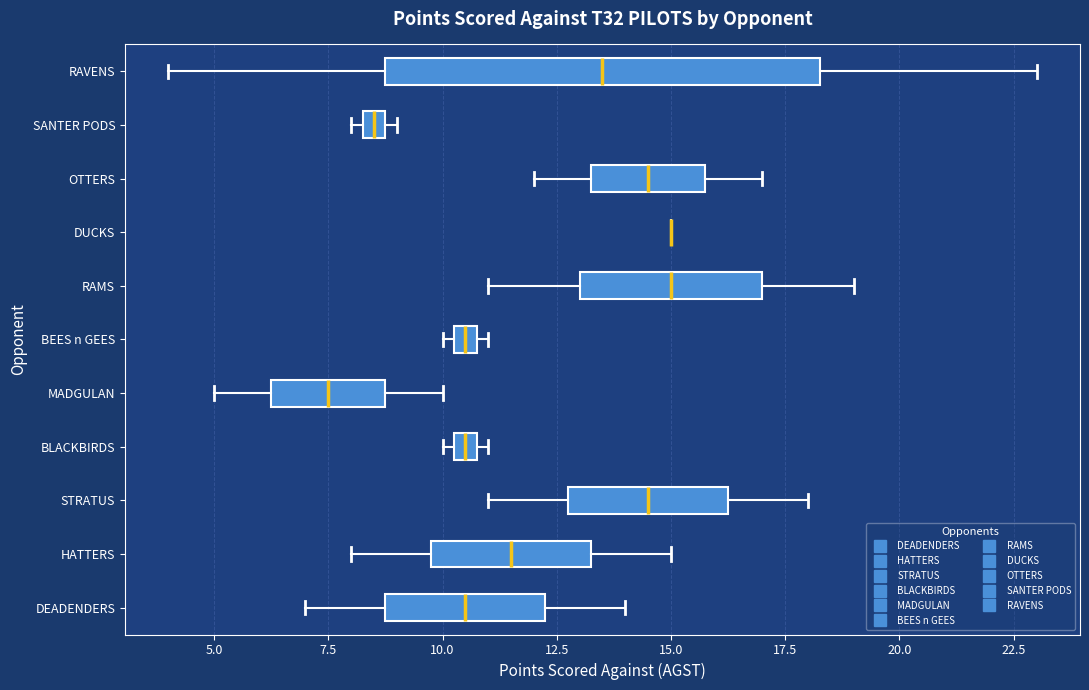

Where is the right edge of the box for SANTER PODS on the x-axis? The values are not printed on the chart, so give them approximately, as read against the axis.

9.0